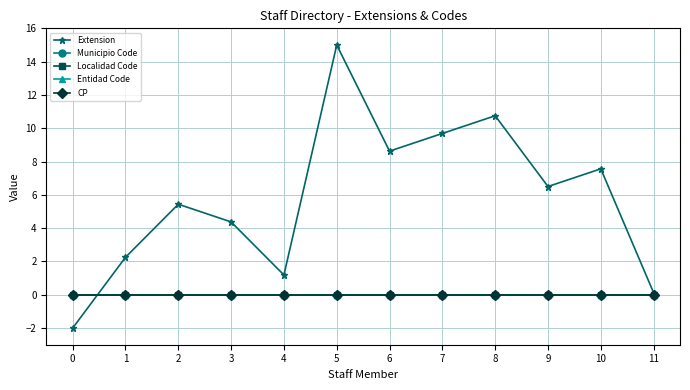

Is this an area chart (filled region under the line)?

No